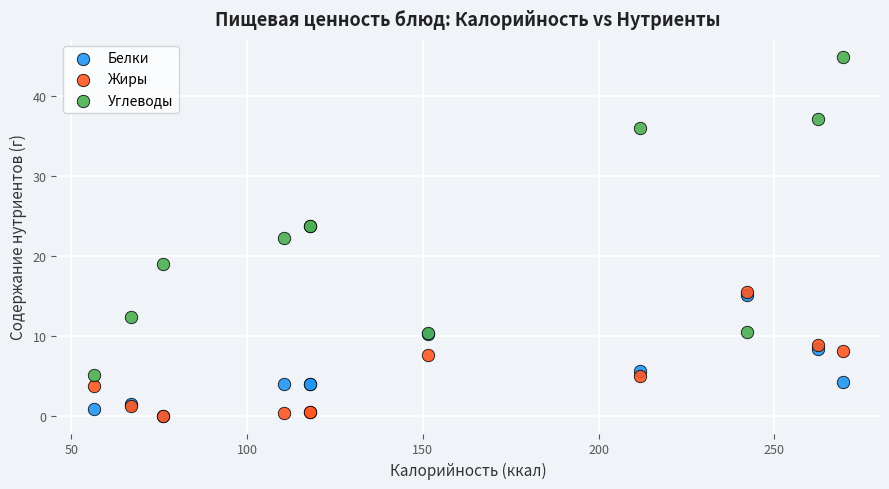

Which series has the widest spread of Y values?

Углеводы